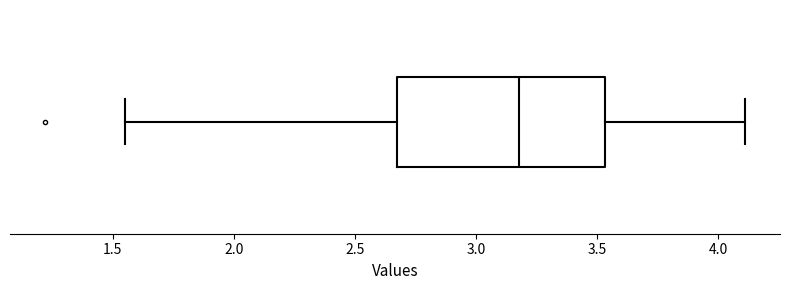

Where is the left edge of the box on the x-axis? The values are not printed on the chart, so give them approximately, as read against the axis.

2.65